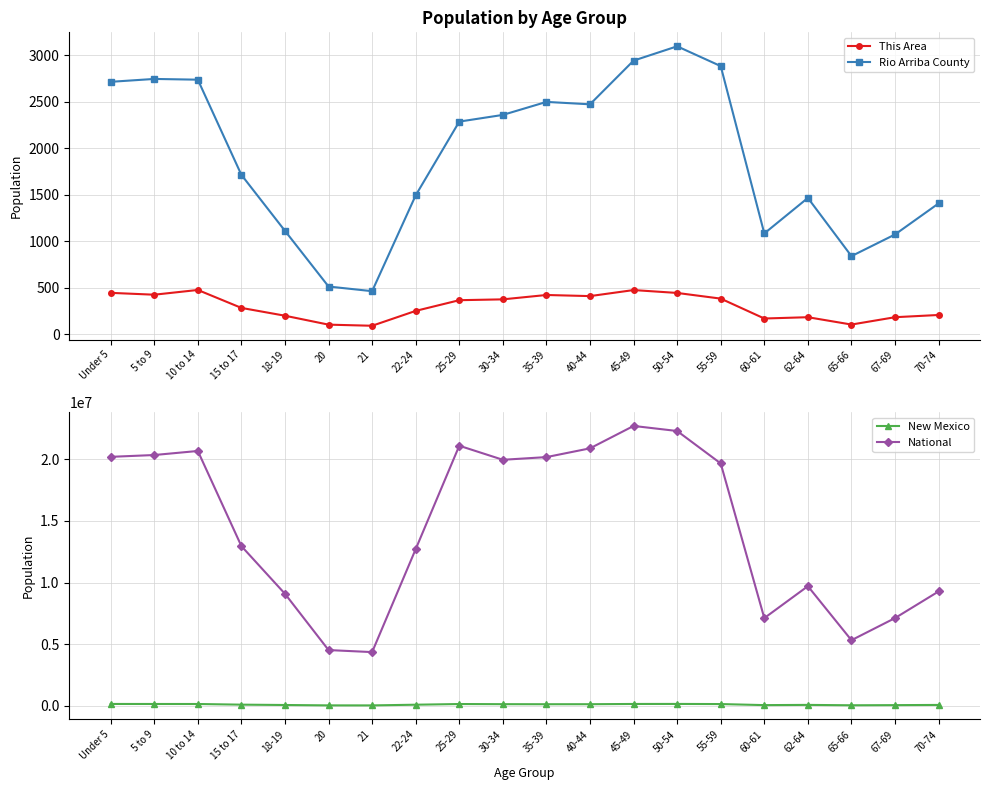

Rank the series at 60-61 from highest to lowest value.

National, New Mexico, Rio Arriba County, This Area